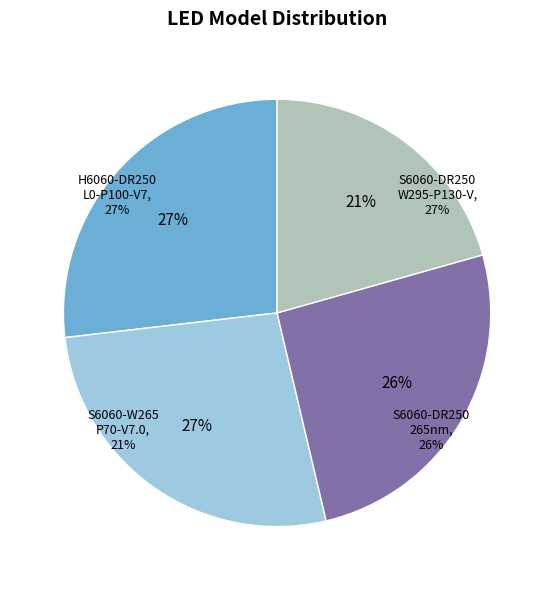

What is the total percentage of S6060-DR250-W295-P130-V and S6060-W265-P70-V7.0?

47.5%